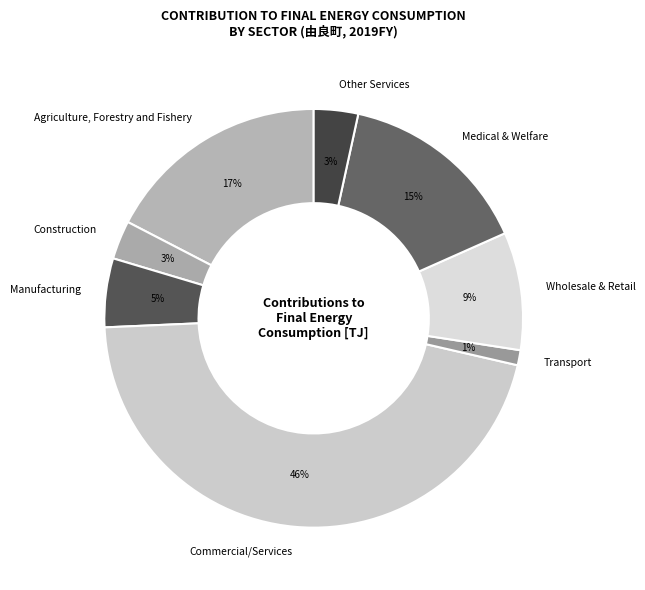

To the nearest percent, what is the difference between the largest and smallest slice percentages?

45%